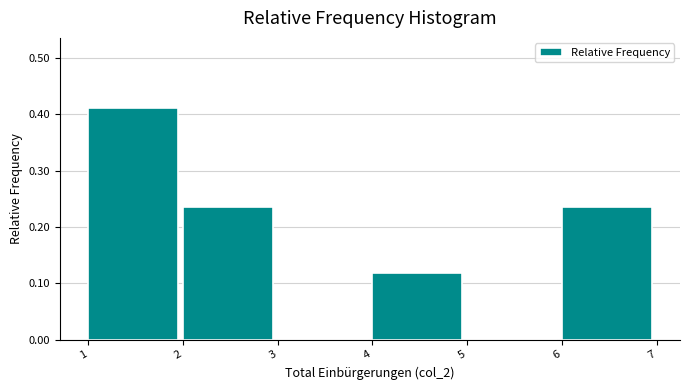

Over which range of the x-axis is the bar tallest?

1 to 2